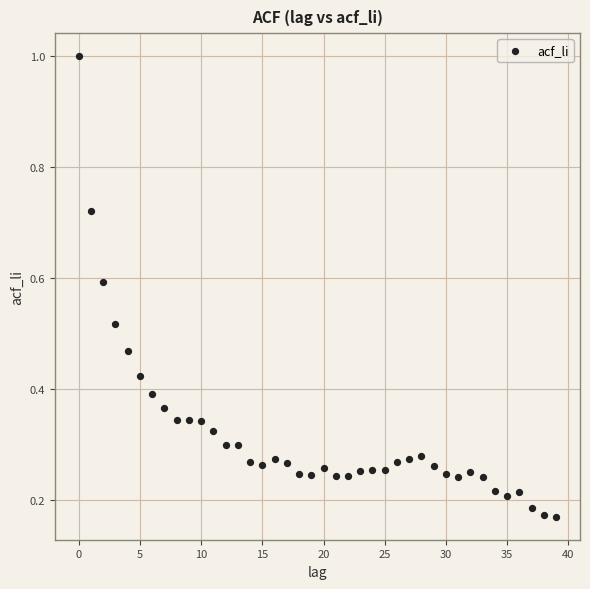

What is the range of Y values (max minus min)?

0.8